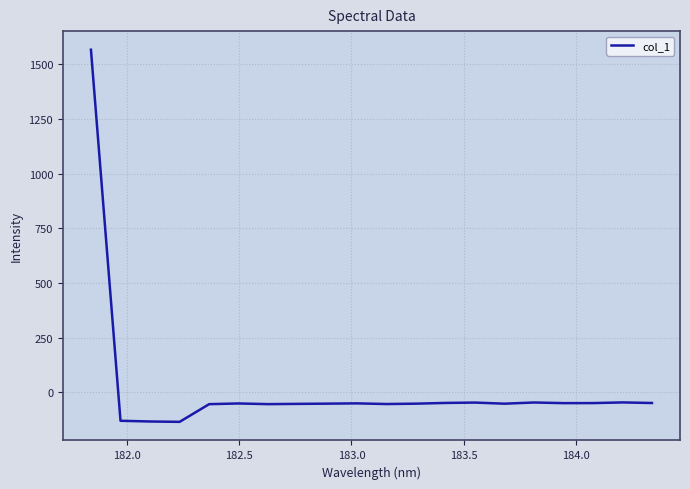

What is the smallest value displayed?

-134.7